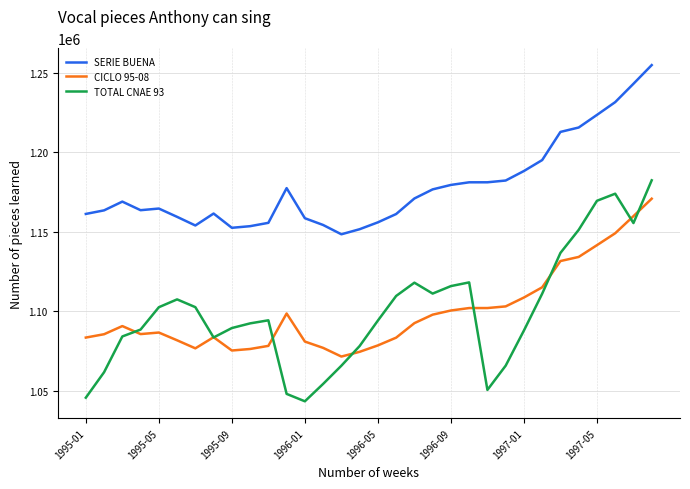

True or false: CICLO 95-08 and SERIE BUENA cross at least once.

False